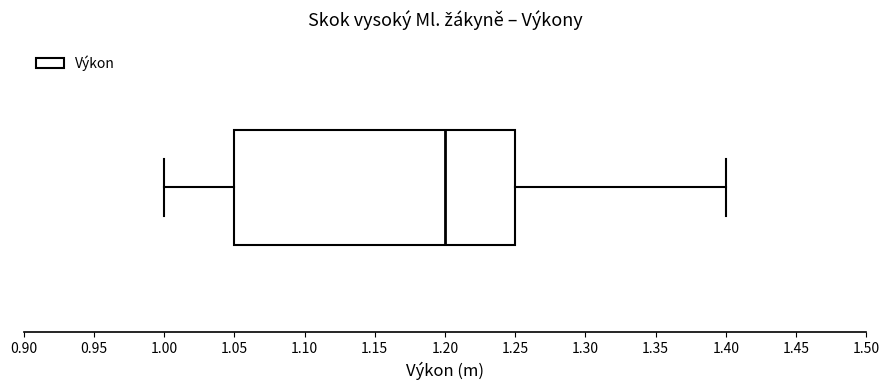

Read this box plot against the x-axis: the position of the median line, the range covered by the box, and the ends of both whiskers. The values are not printed on the chart, so give them approximately, as read against the axis.

median 1.20, box 1.05 to 1.25, whiskers 1.00 to 1.40